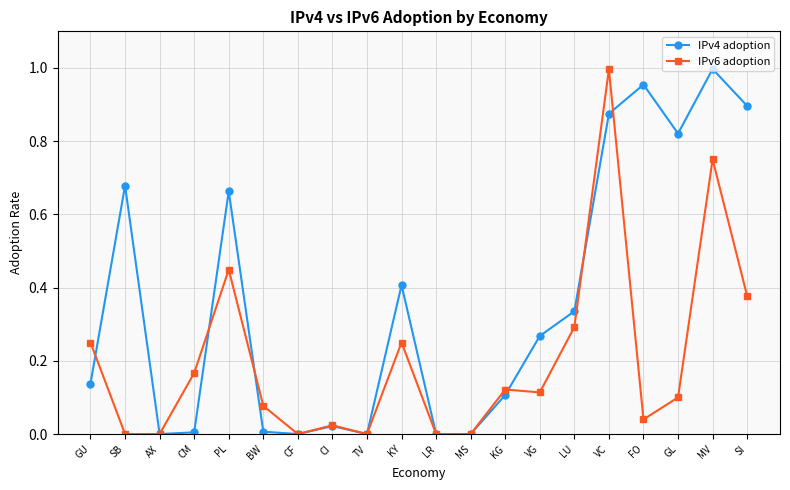

At which label does IPv6 adoption reach its peak?

VC